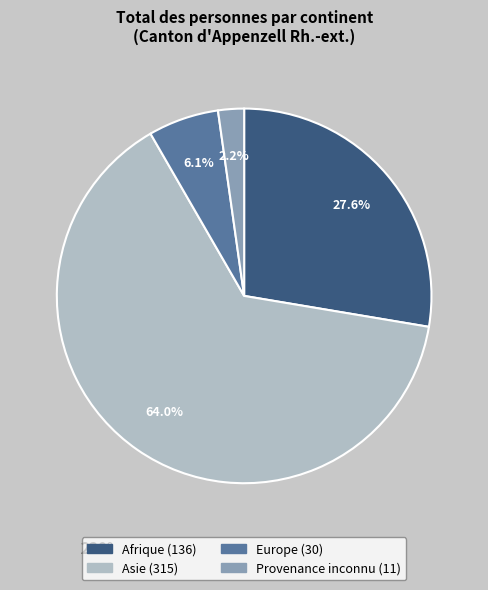

Which slice is the largest?

Asie